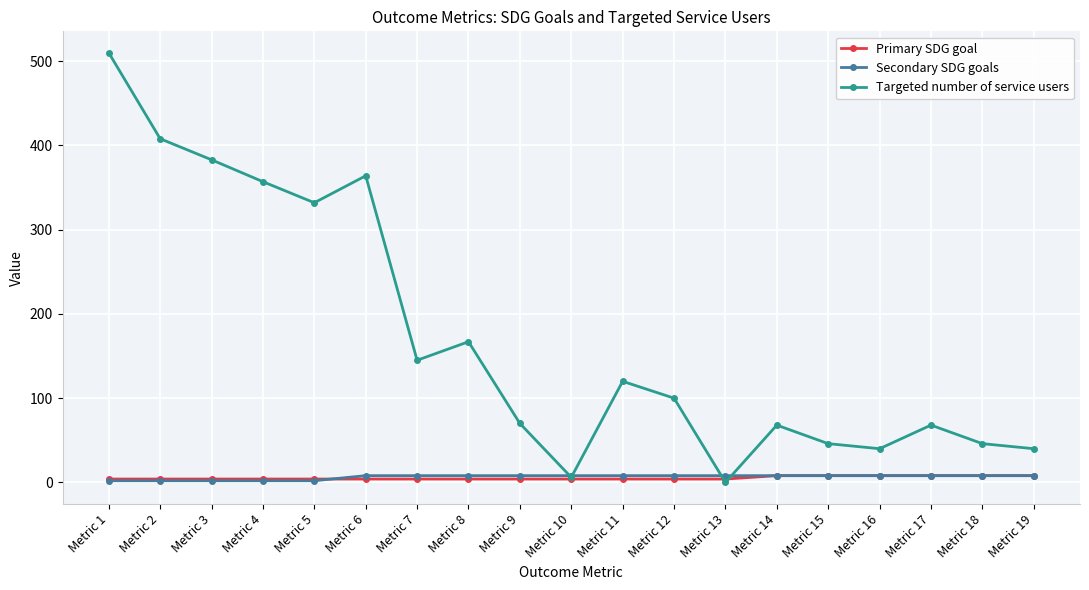

After their last crossing, which series has the higher values: Secondary SDG goals or Targeted number of service users?

Targeted number of service users